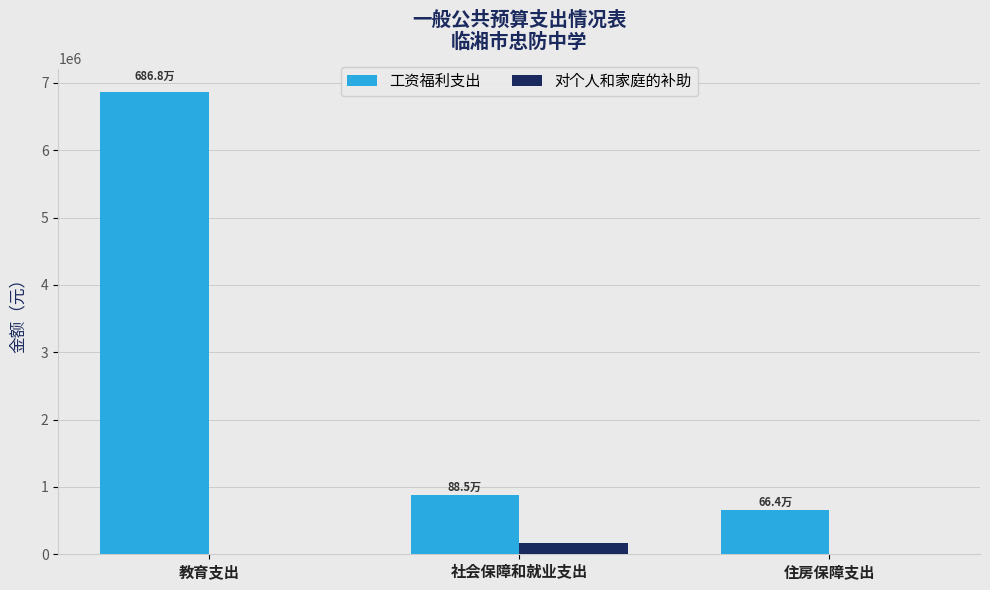

Which category has the highest value in the 工资福利支出 series?

教育支出